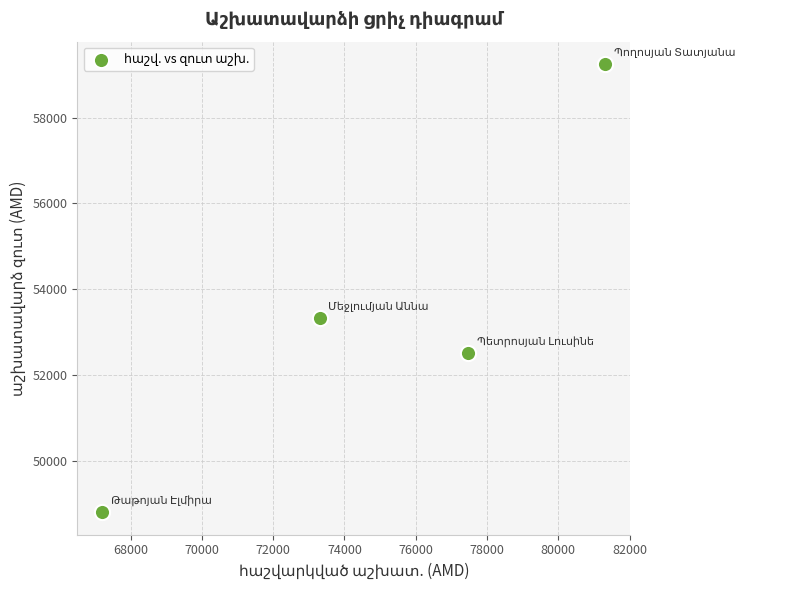

What Y value in the scatter plot is closest to 54021?

53315